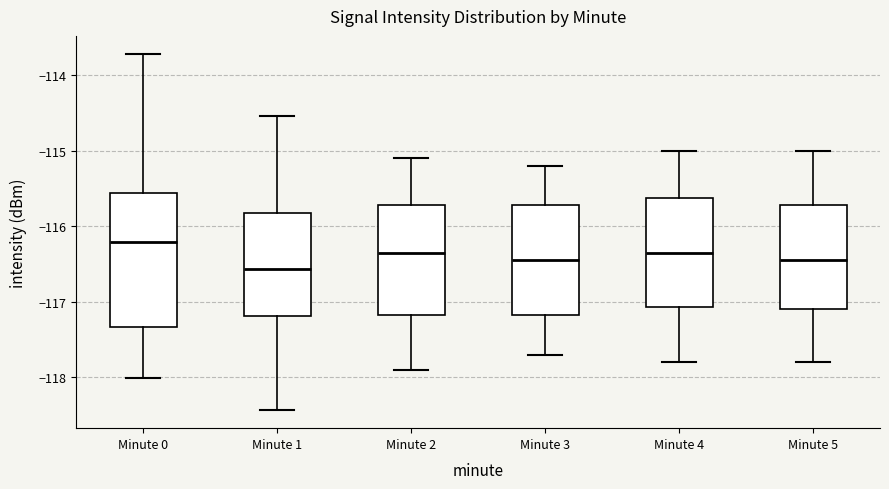

Reading left to right, transcribe this box plot: for each box, give where its median line is, the range the box spans, and where its two whiskers end, as read against the y-axis. The values are not printed on the chart, so give them approximately, as read against the axis.

Minute 0: median -116.2, box -117.3 to -115.6, whiskers -118.0 to -113.7
Minute 1: median -116.6, box -117.2 to -115.8, whiskers -118.4 to -114.5
Minute 2: median -116.3, box -117.2 to -115.7, whiskers -117.9 to -115.1
Minute 3: median -116.4, box -117.2 to -115.7, whiskers -117.7 to -115.2
Minute 4: median -116.3, box -117.1 to -115.6, whiskers -117.8 to -115.0
Minute 5: median -116.4, box -117.1 to -115.7, whiskers -117.8 to -115.0